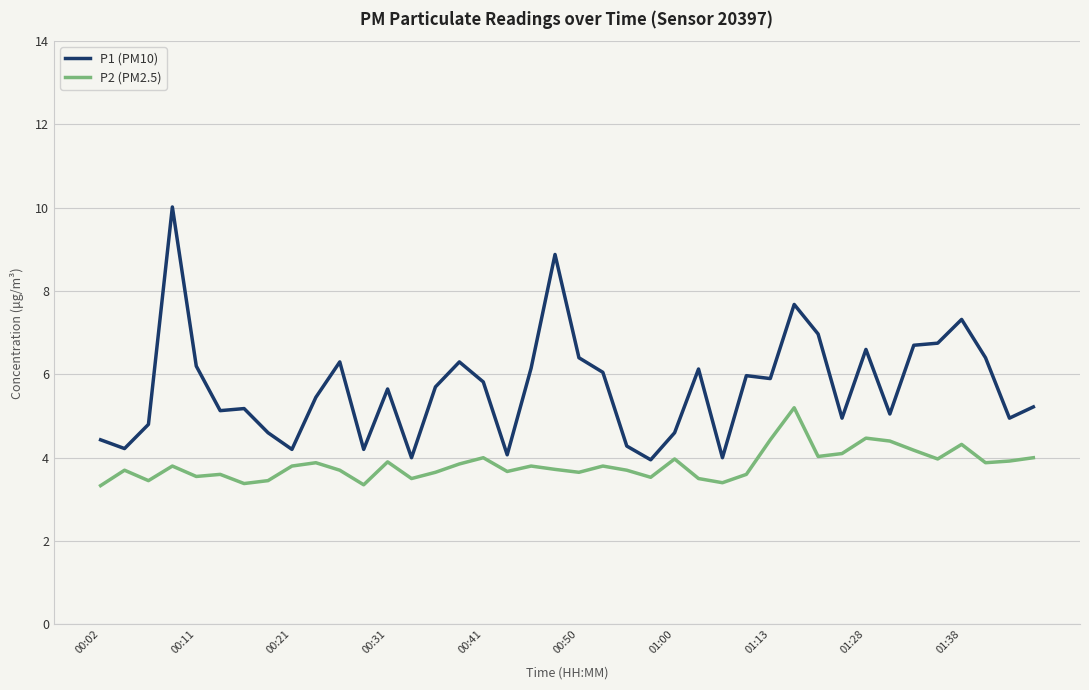

Which series has the largest range (max minus min)?

P1 (PM10)